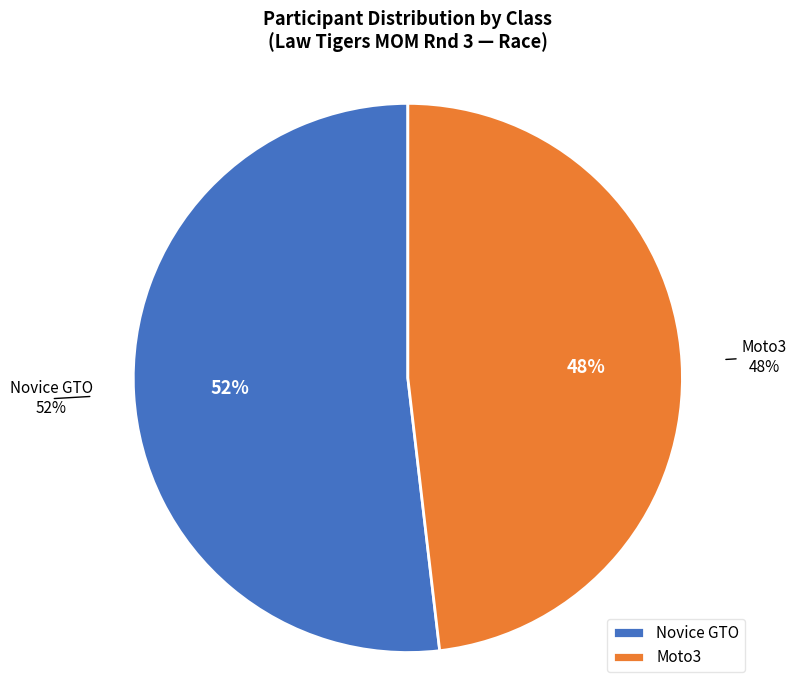

To the nearest percent, what is the combined percentage of Moto3 and Novice GTO?

100%